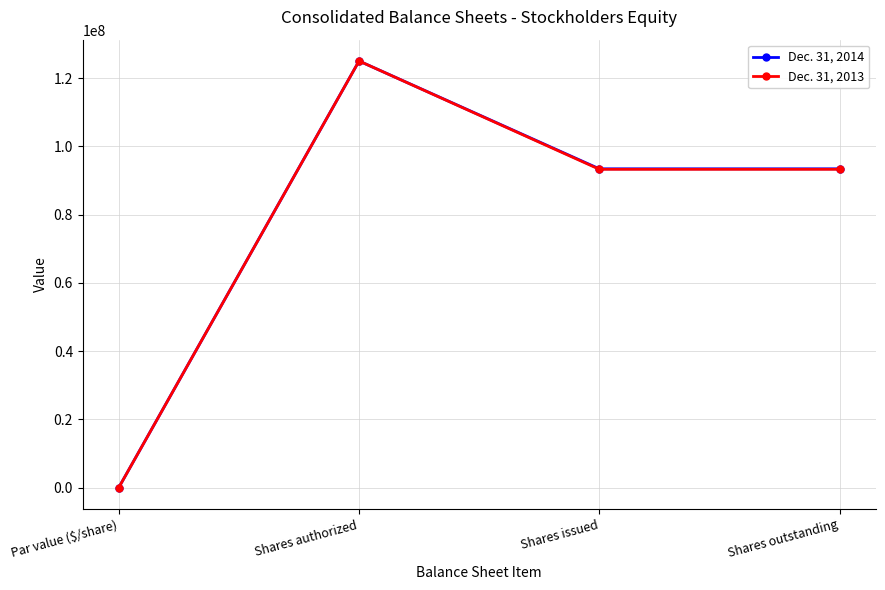

List the series in order of their overall mean, lowest first.

Dec. 31, 2013, Dec. 31, 2014